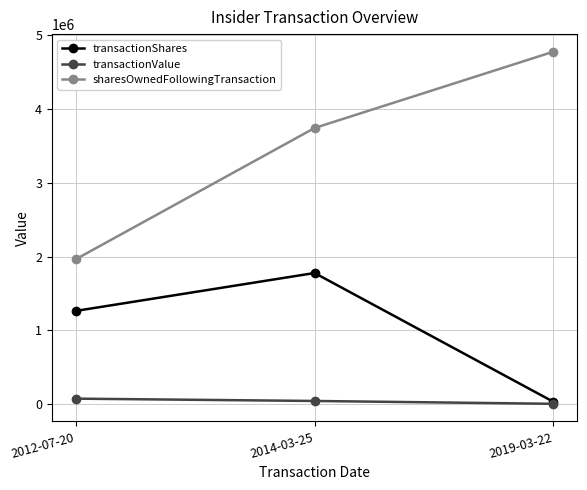

What is the maximum value shown in the chart?

4775360